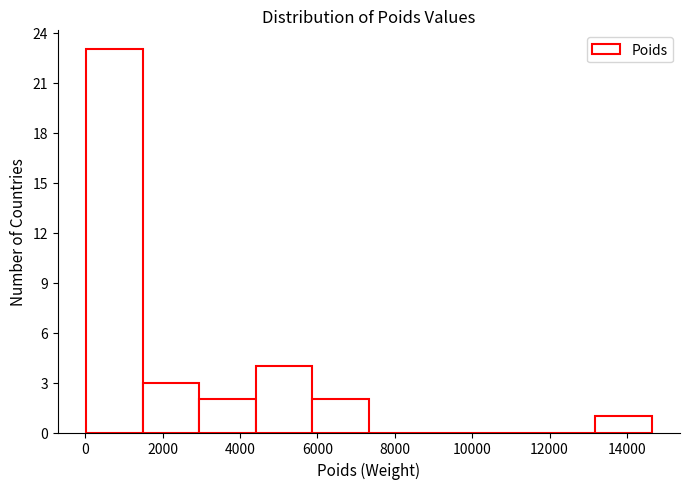

Reading left to right, transcribe this chart: for each bar, give the range it covers on the x-axis and its height. Neither the bar edges nor the heights are printed on the chart, so give them approximately, as read against the axes.

0 to 1400: 23
1400 to 3000: 3
3000 to 4400: 2
4400 to 5800: 4
5800 to 7400: 2
7400 to 8800: 0
8800 to 10200: 0
10200 to 11800: 0
11800 to 13200: 0
13200 to 14600: 1